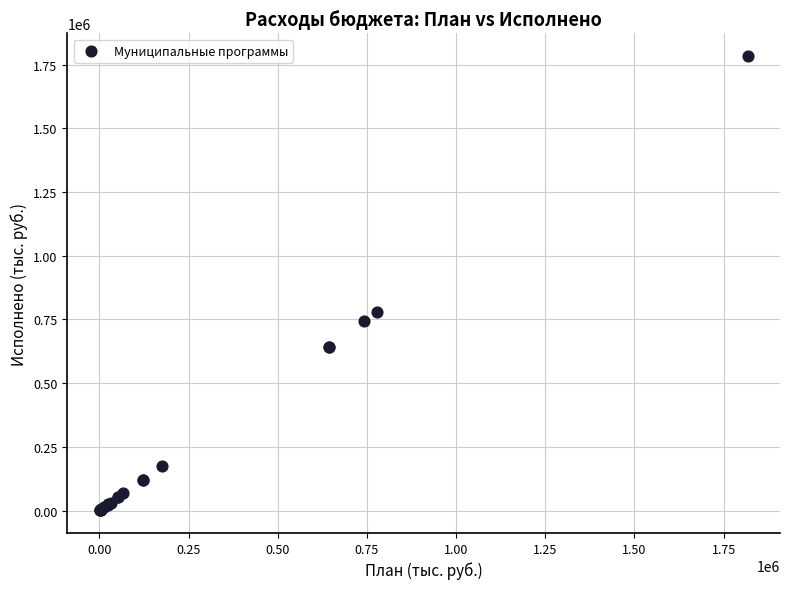

What Y value in the scatter plot is closest to 892382?

778498.8